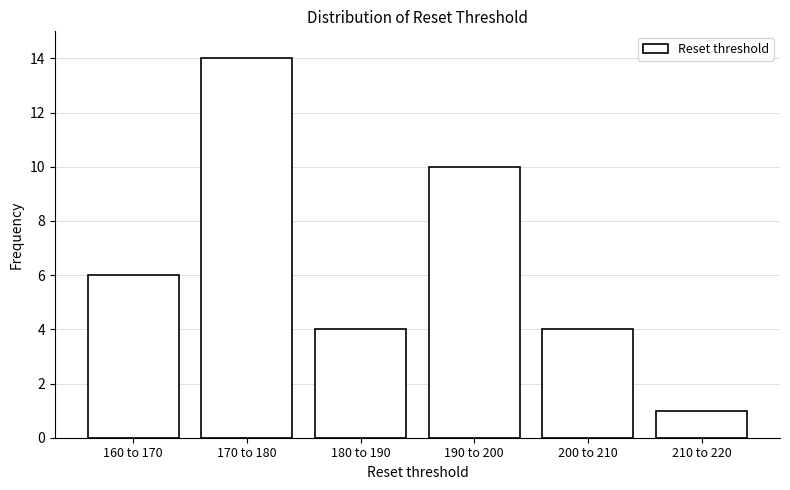

Reading left to right, transcribe all the data shown in this chart.

160 to 170=6	170 to 180=14	180 to 190=4	190 to 200=10	200 to 210=4	210 to 220=1